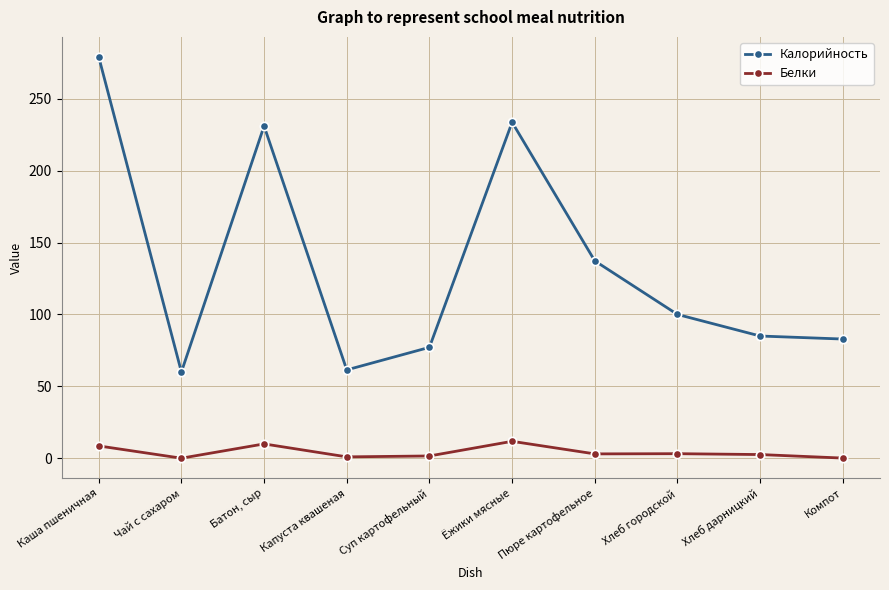

Between Батон, сыр and Пюре картофельное, which series saw the biggest shift?

Калорийность